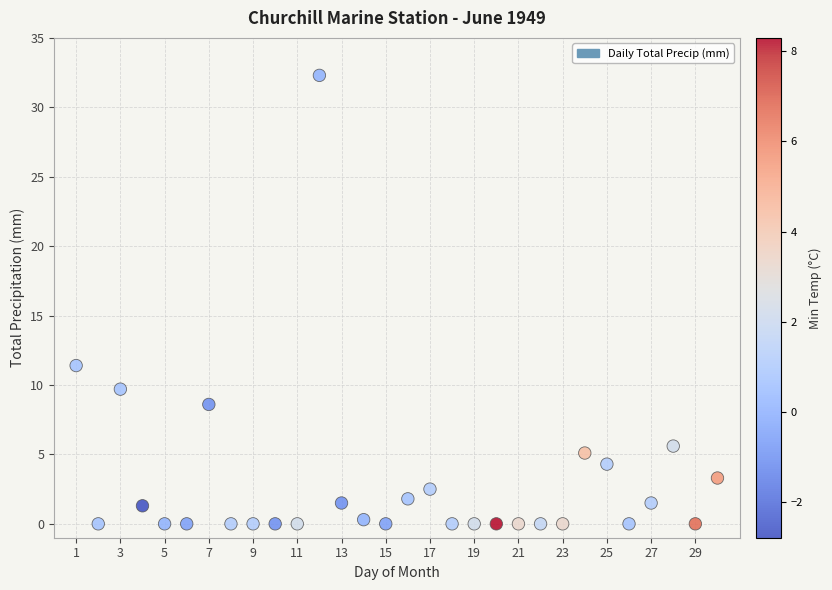

What Y value in the scatter plot is closest to 16?

11.4